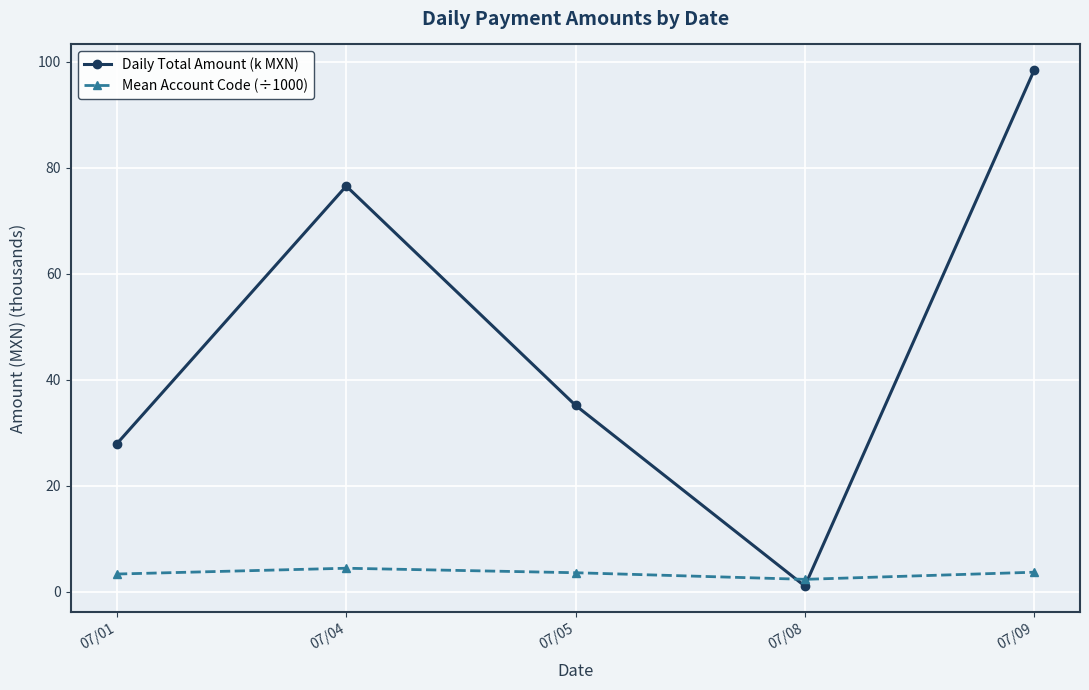

How many intersections are there between Daily Total Amount (k MXN) and Mean Account Code (÷1000)?

2